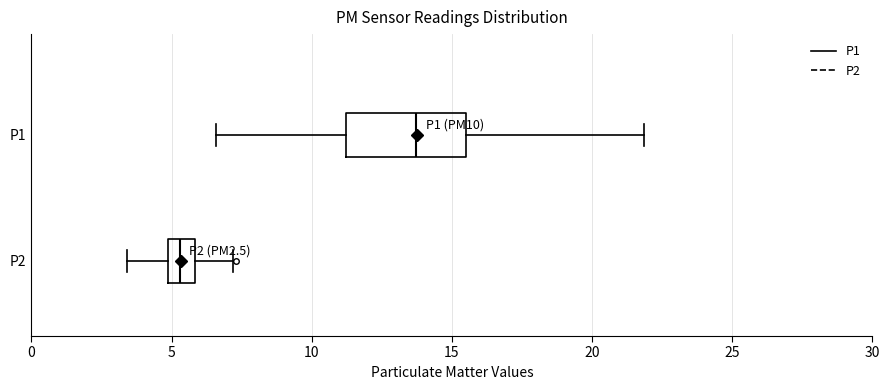

Where does the left whisker of the box for P2 end on the x-axis? The values are not printed on the chart, so give them approximately, as read against the axis.

3.5